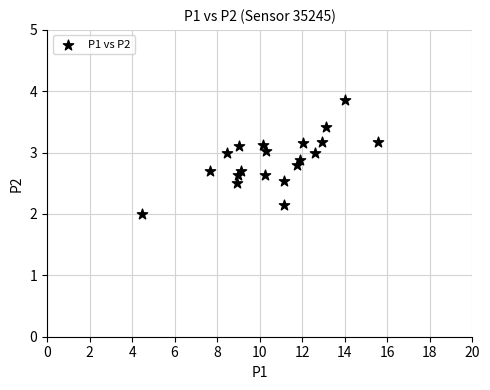

What is the range of X values (max minus min)?

11.1